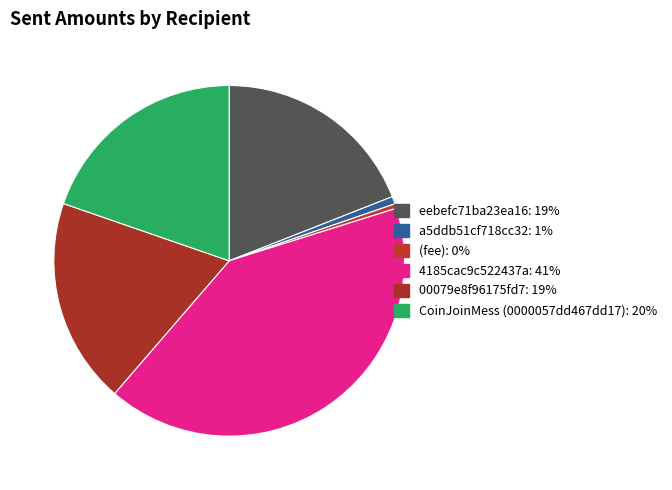

Is there any slice that represents more than half of the pie?

No